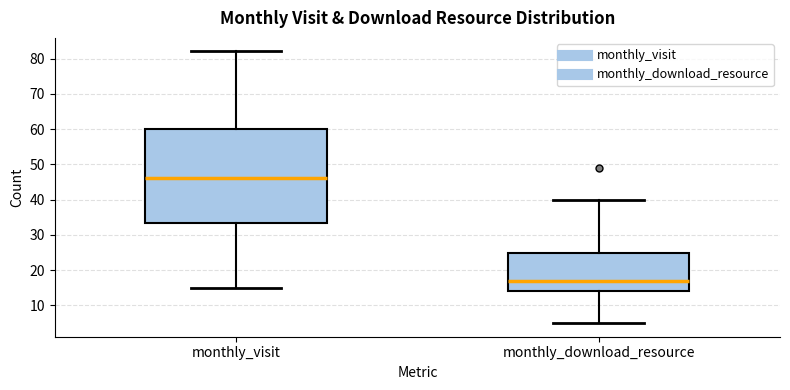

Reading left to right, transcribe this box plot: for each box, give where its median line is, the range the box spans, and where its two whiskers end, as read against the y-axis. The values are not printed on the chart, so give them approximately, as read against the axis.

monthly_visit: median 46, box 34 to 60, whiskers 15 to 82
monthly_download_resource: median 17, box 14 to 25, whiskers 5 to 40